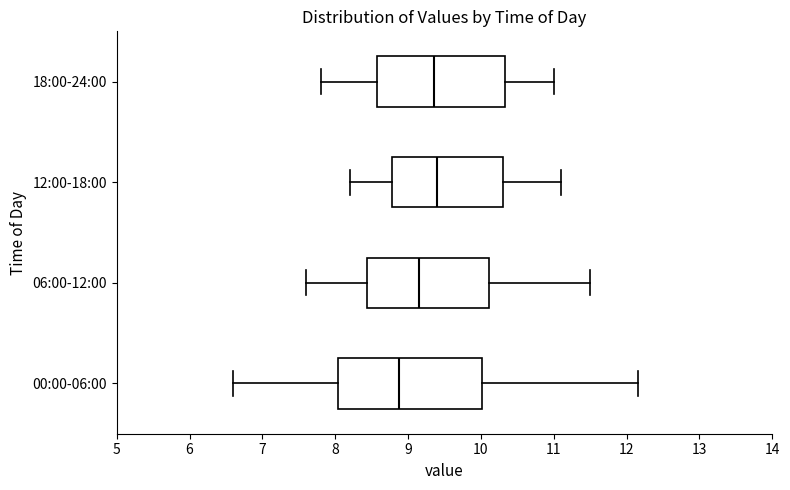

Reading bottom to top, transcribe this box plot: for each box, give where its median line is, the range the box spans, and where its two whiskers end, as read against the x-axis. The values are not printed on the chart, so give them approximately, as read against the axis.

00:00-06:00: median 8.9, box 8.0 to 10.0, whiskers 6.6 to 12.2
06:00-12:00: median 9.2, box 8.4 to 10.1, whiskers 7.6 to 11.5
12:00-18:00: median 9.4, box 8.8 to 10.3, whiskers 8.2 to 11.1
18:00-24:00: median 9.4, box 8.6 to 10.3, whiskers 7.8 to 11.0